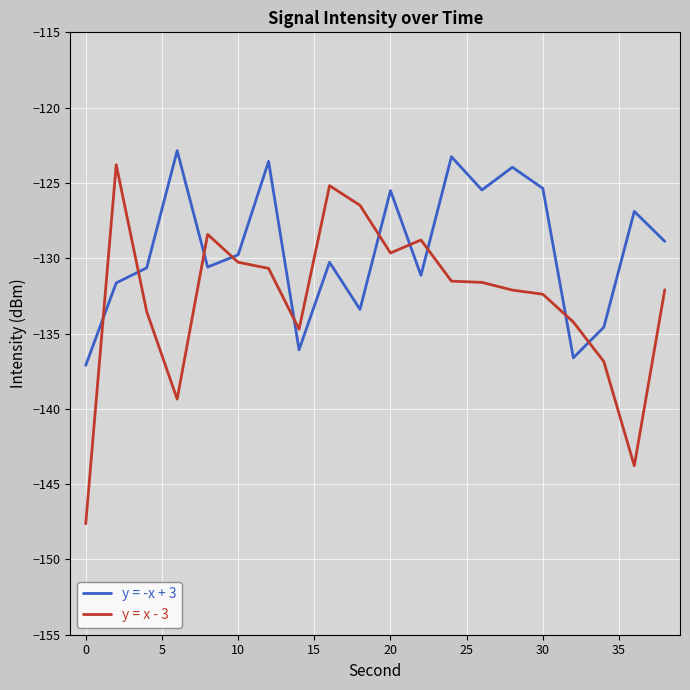

List the series in order of their overall mean, highest first.

y = -x + 3, y = x - 3